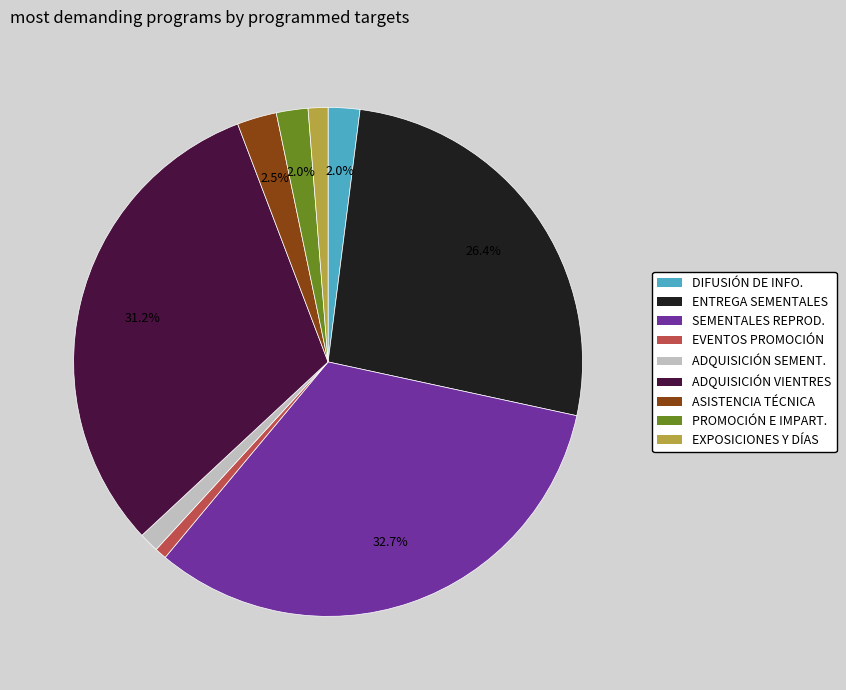

Between ASISTENCIA TÉCNICA and ADQUISICIÓN VIENTRES, which is larger?

ADQUISICIÓN VIENTRES